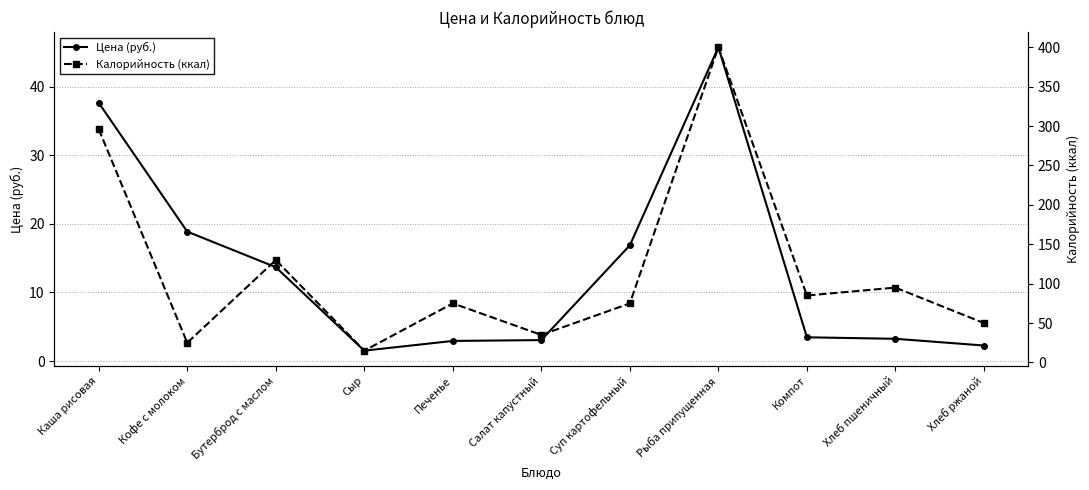

What is the sum of the Цена (руб.) values at Салат капустный and Сыр?

4.6